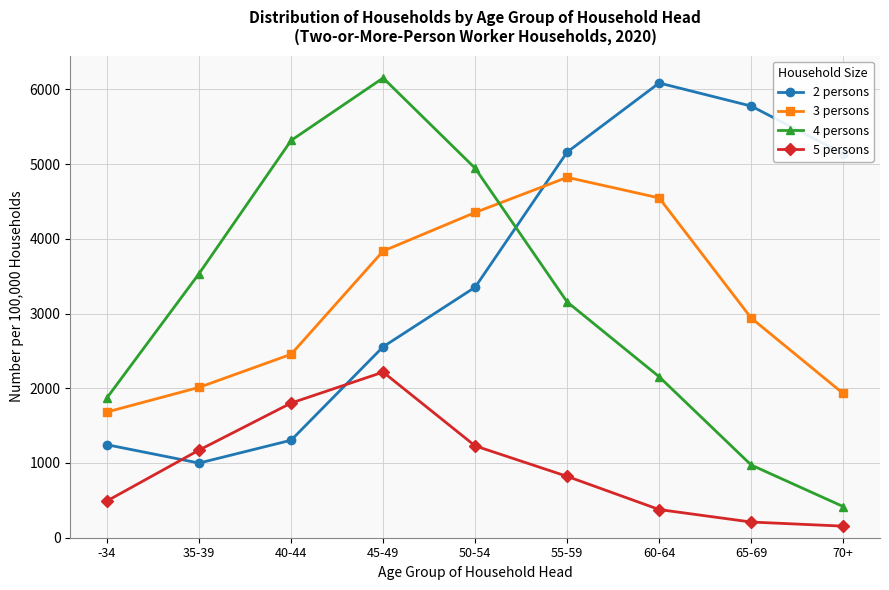

At which category does 4 persons reach its first local peak?

45-49